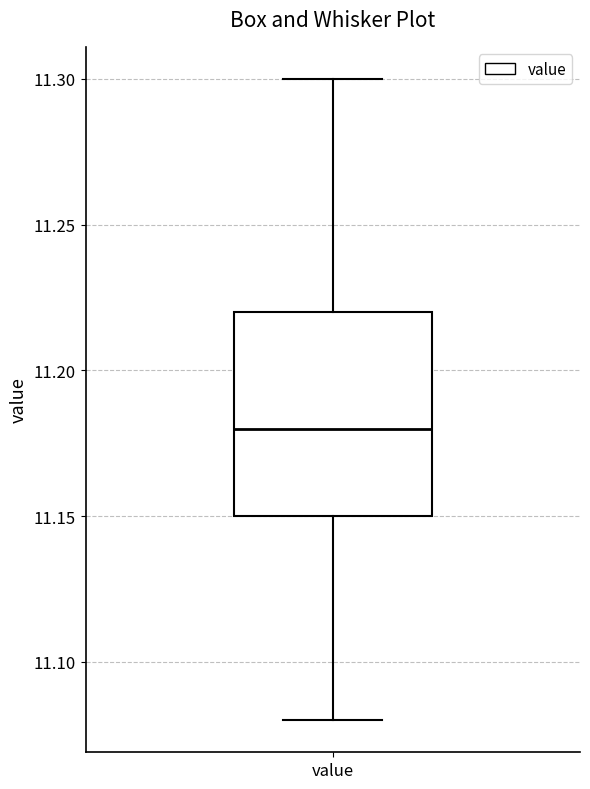

Where does the upper whisker of the box for value end on the y-axis? The values are not printed on the chart, so give them approximately, as read against the axis.

11.30